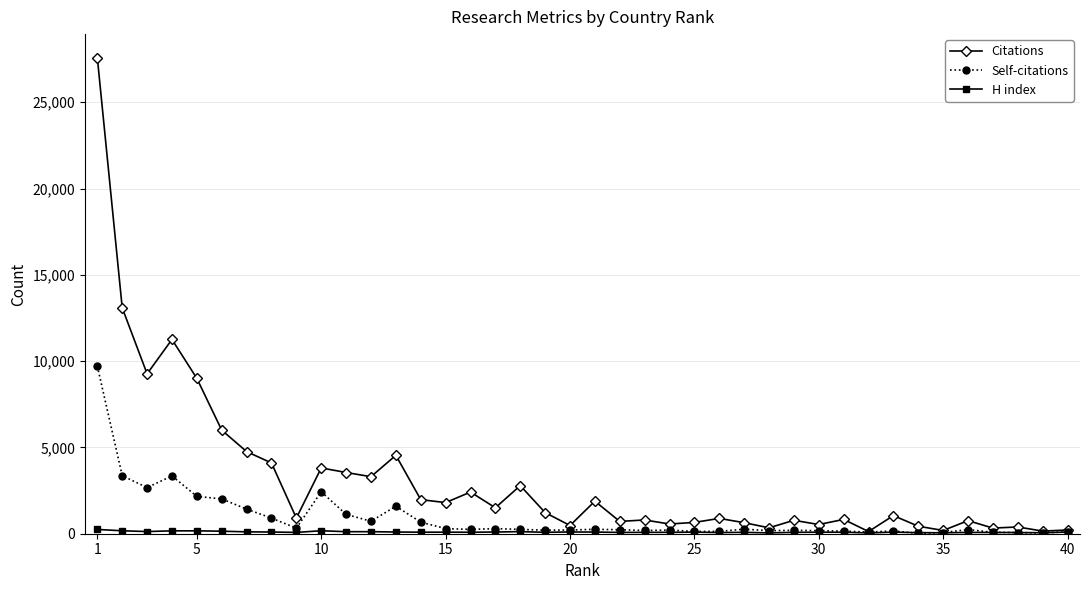

Which series has the largest total across all categories?

Citations